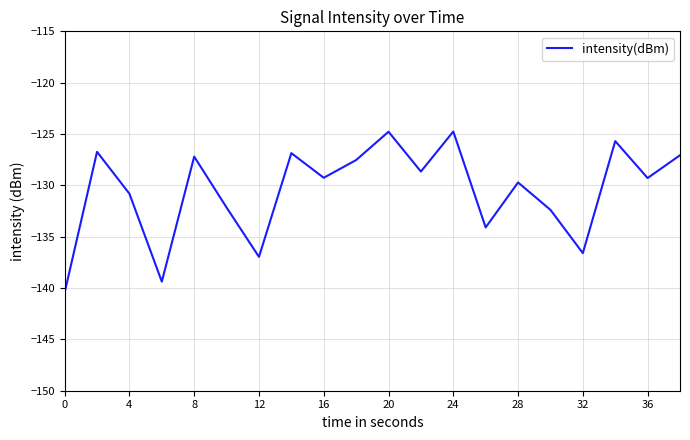

How many lines are shown in the chart?

1